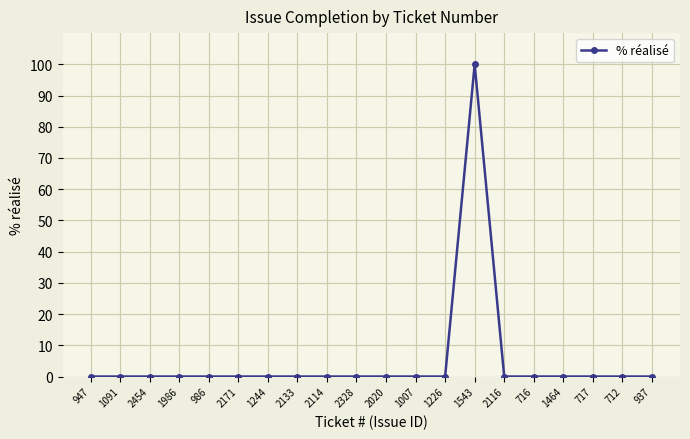

Which label corresponds to the largest value in the chart?

1543